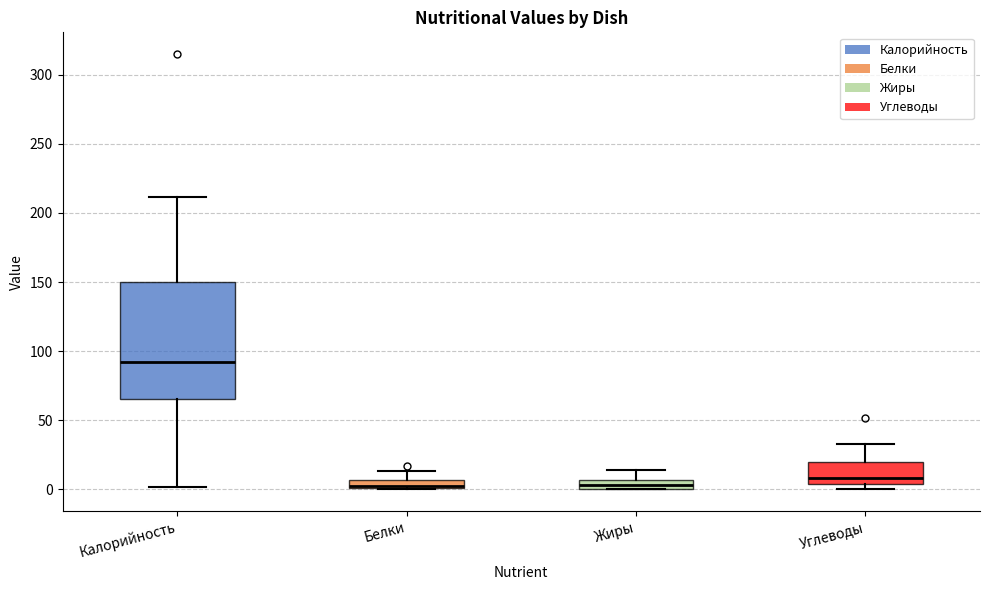

Which box is the tallest, from its lower edge to its upper edge?

Калорийность